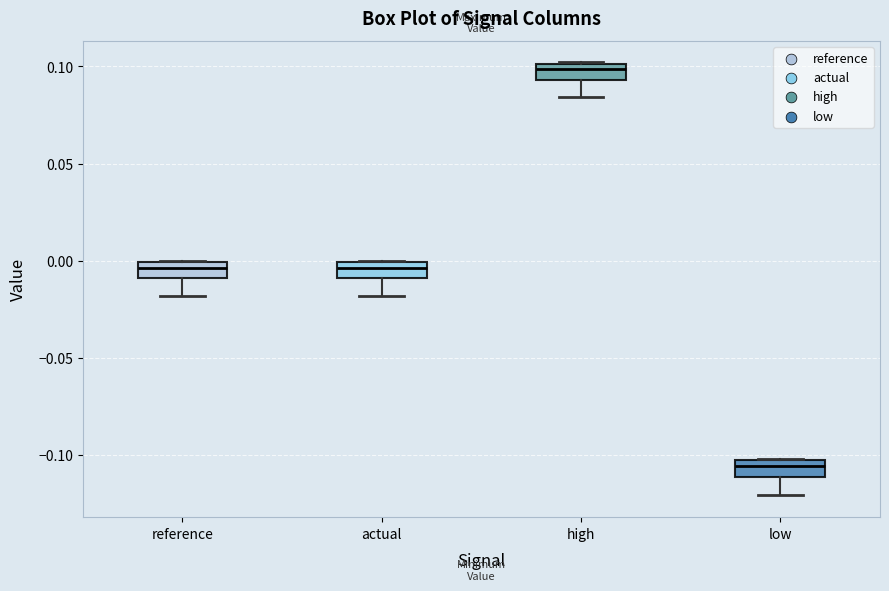

Which box has the lowest median line?

low